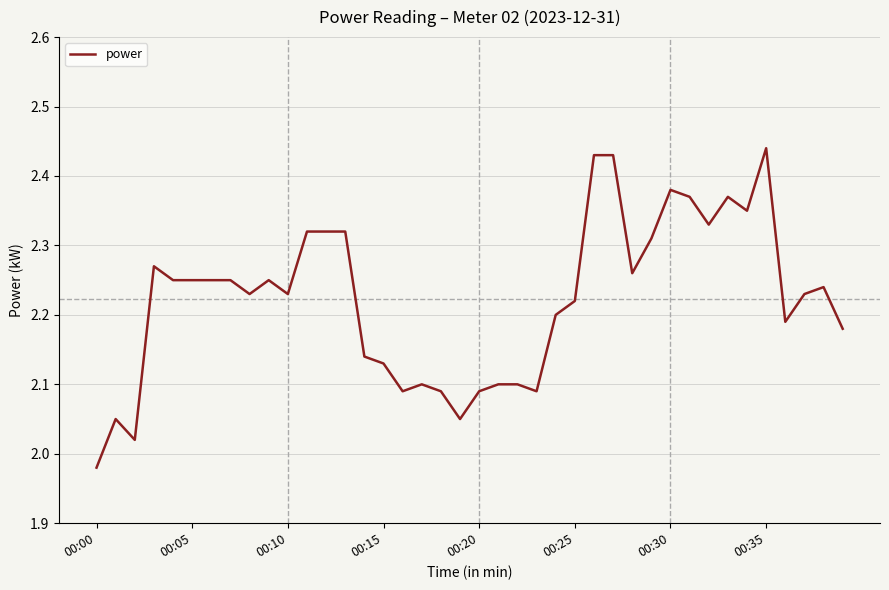

What is the difference between the maximum and minimum values?

0.5